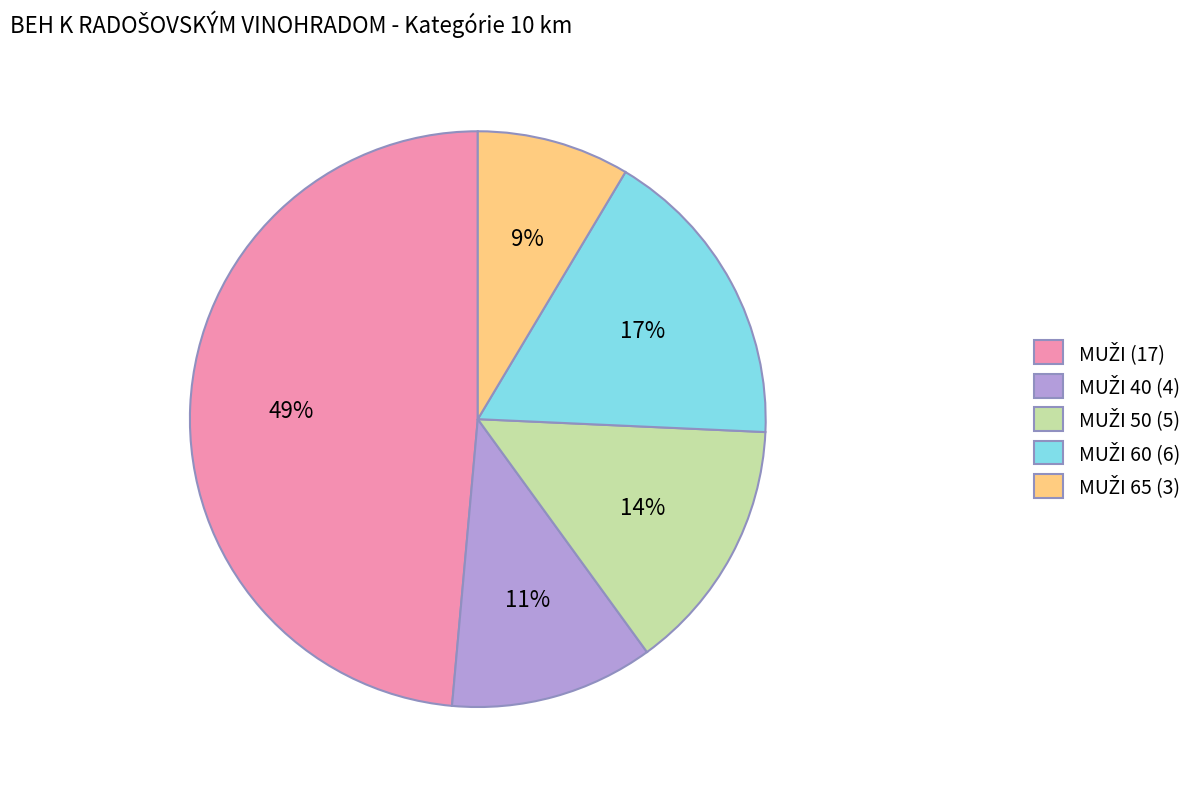

Is there a majority slice in this chart?

No